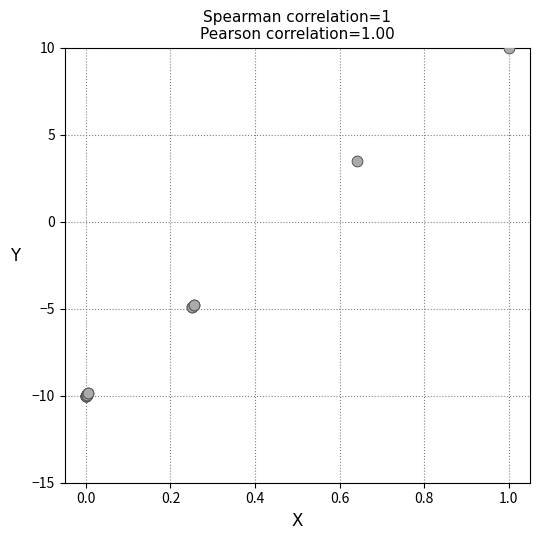

What Y value in the scatter plot is closest to 0?

3.5